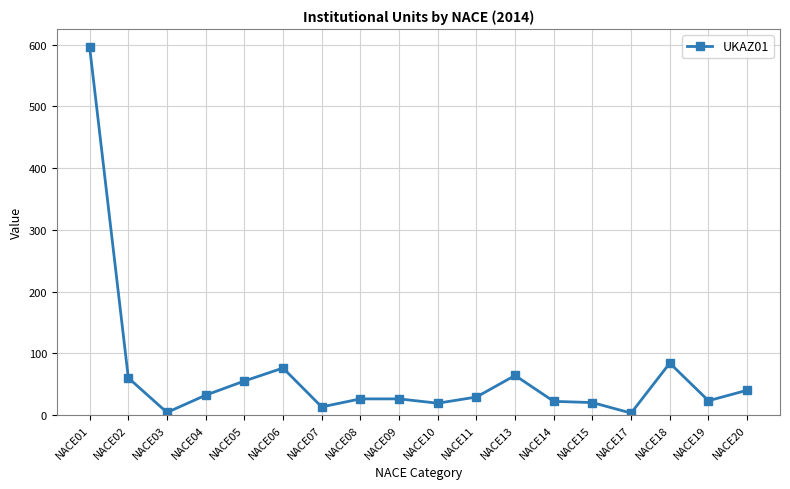

What is the change in value from NACE02 to NACE18?

+24